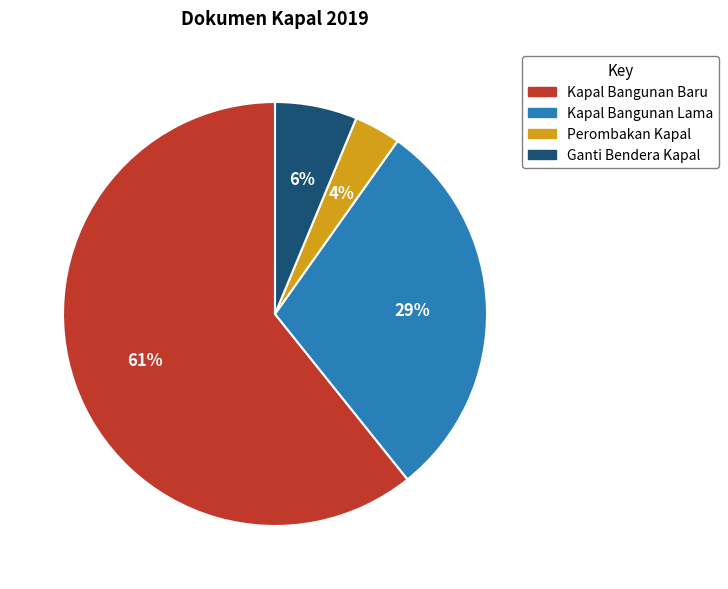

To the nearest percent, what is the combined percentage of Kapal Bangunan Baru and Ganti Bendera Kapal?

67%